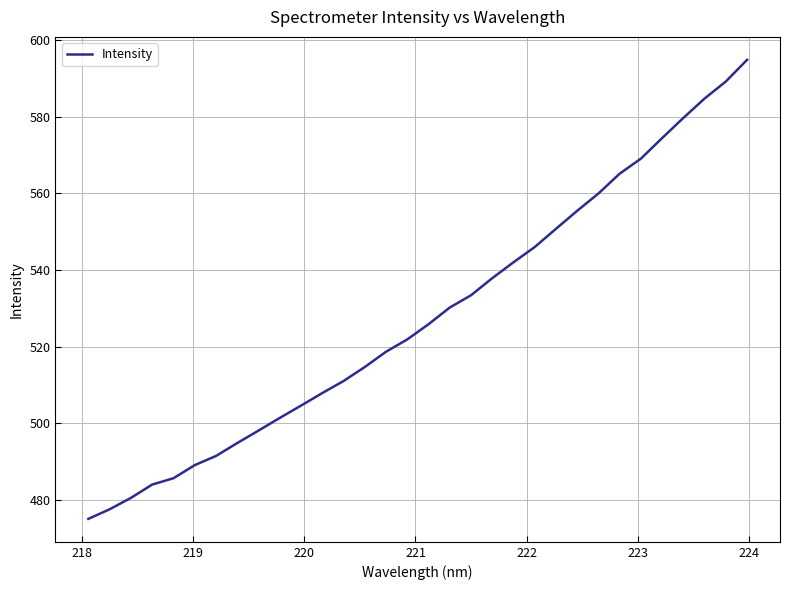

What is the difference between the maximum and minimum values?

119.7